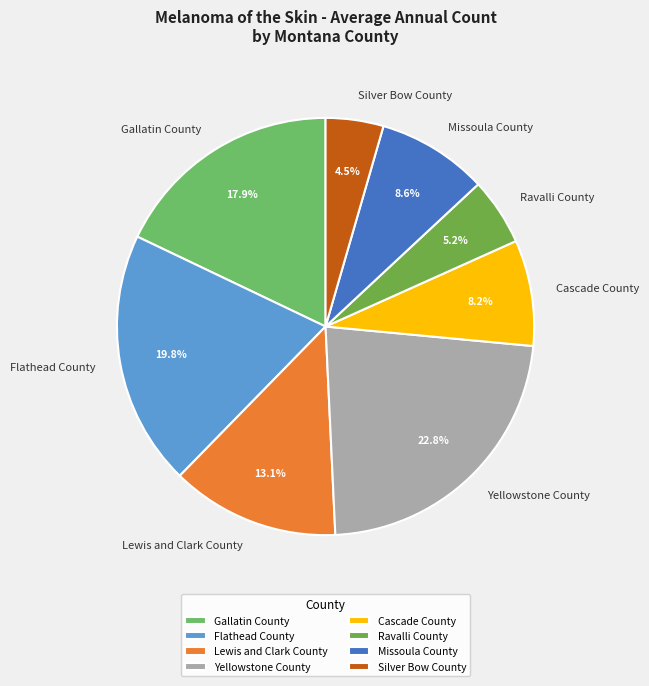

Do Ravalli County and Cascade County together represent more than half of the pie?

No